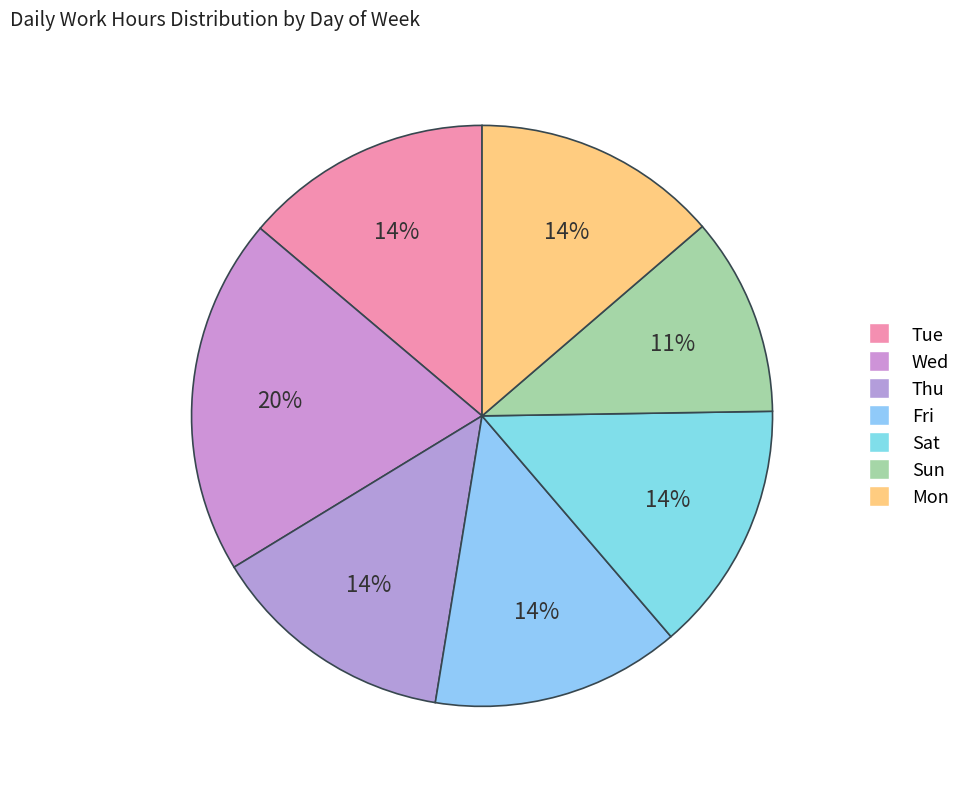

How many slices are in this pie chart?

7